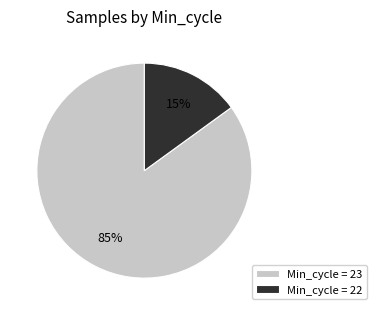

Do Min_cycle = 22 and Min_cycle = 23 together represent more than half of the pie?

Yes